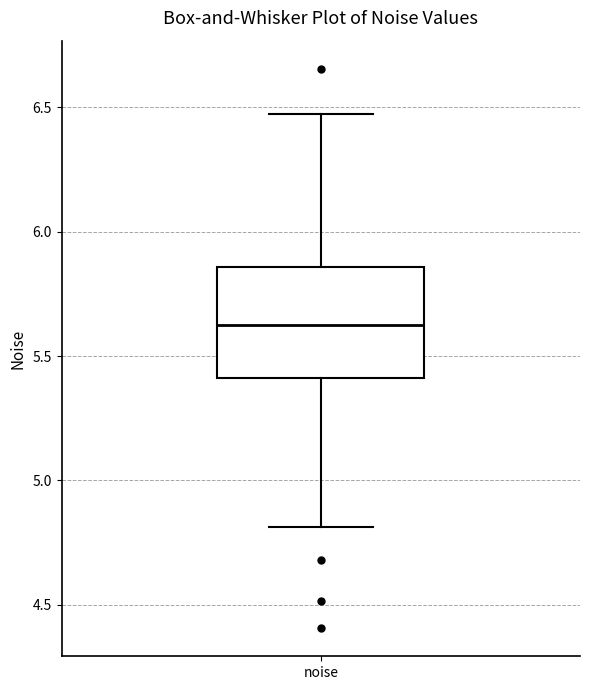

Transcribe this box plot: give where the median line is, the range the box spans, and where the two whiskers end, as read against the y-axis. The values are not printed on the chart, so give them approximately, as read against the axis.

median 5.65, box 5.40 to 5.85, whiskers 4.80 to 6.45